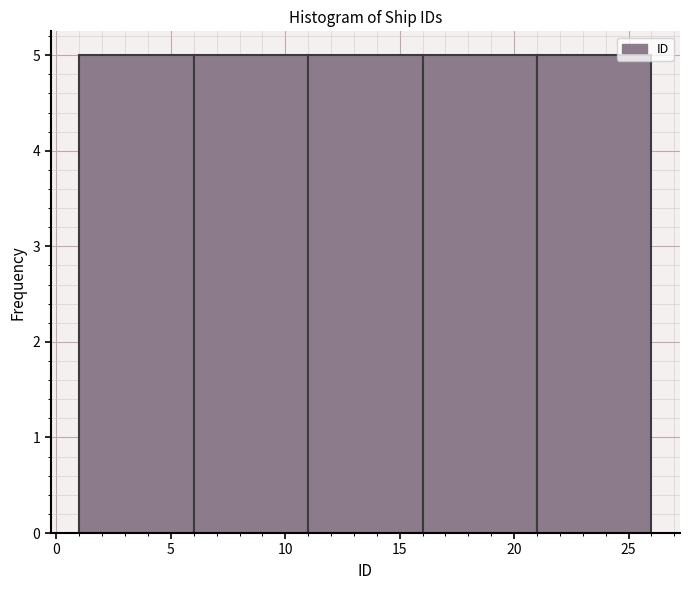

How tall is the bar that spans 16 to 21 on the x-axis? The values are not printed on the chart, so give them approximately, as read against the axis.

5